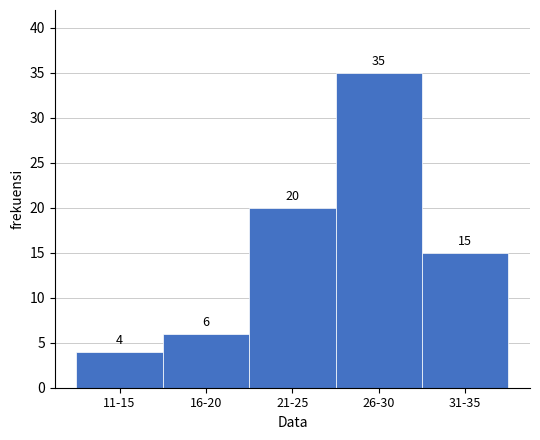

Reading left to right, extract all data points from this chart.

4	6	20	35	15